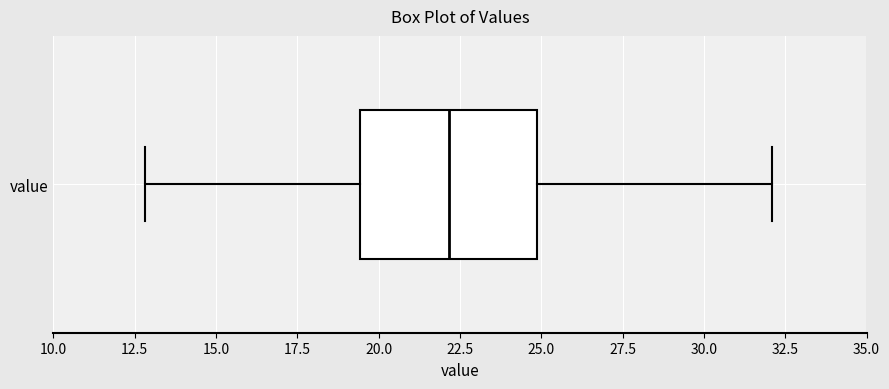

Read this box plot against the x-axis: the position of the median line, the range covered by the box, and the ends of both whiskers. The values are not printed on the chart, so give them approximately, as read against the axis.

median 22.0, box 19.5 to 25.0, whiskers 13.0 to 32.0